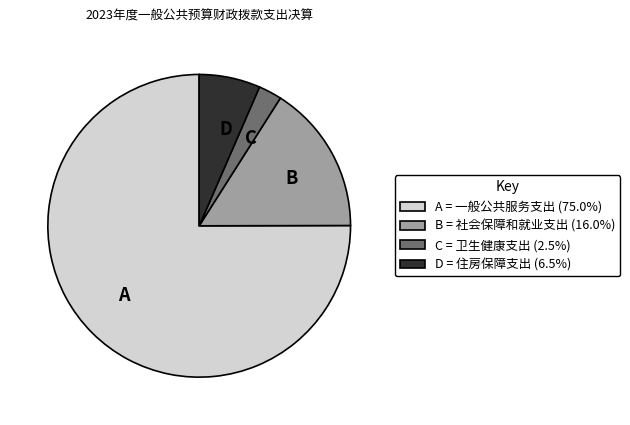

Is there a majority slice in this chart?

Yes